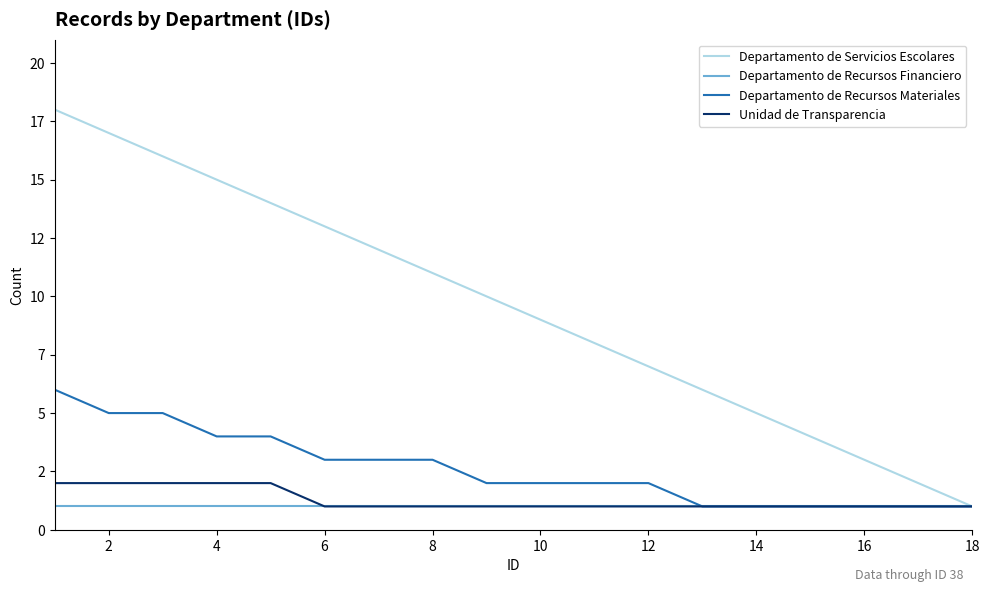

What are all the series names shown in the legend?

Departamento de Servicios Escolares, Departamento de Recursos Financiero, Departamento de Recursos Materiales, Unidad de Transparencia